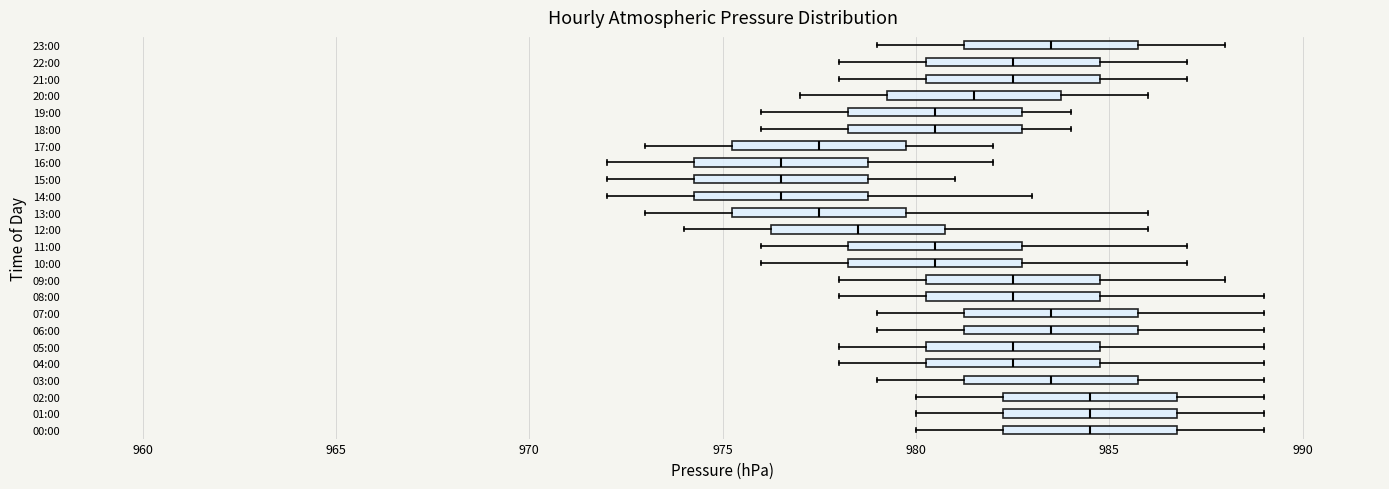

Where is the right edge of the box for 17:00 on the x-axis? The values are not printed on the chart, so give them approximately, as read against the axis.

980.0